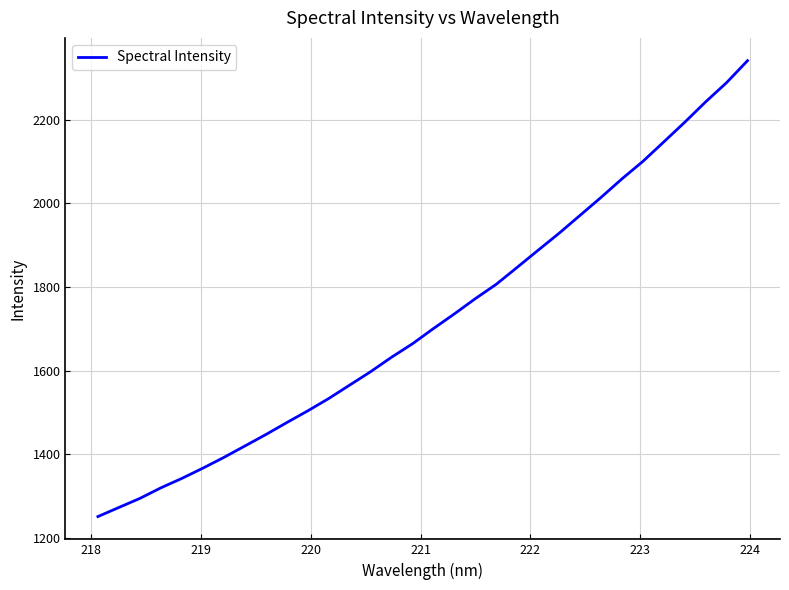

How many values exceed 1700?

16